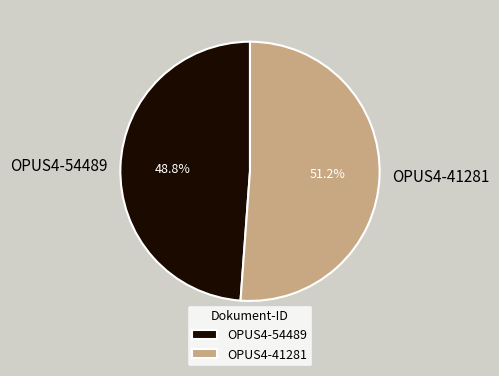

To the nearest percent, what is the average slice percentage?

50%